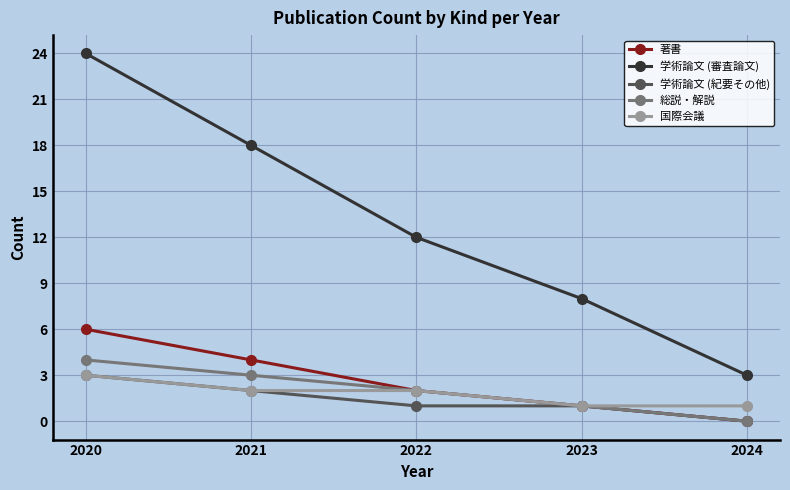

At how many categories does at least one series exceed 6?

4